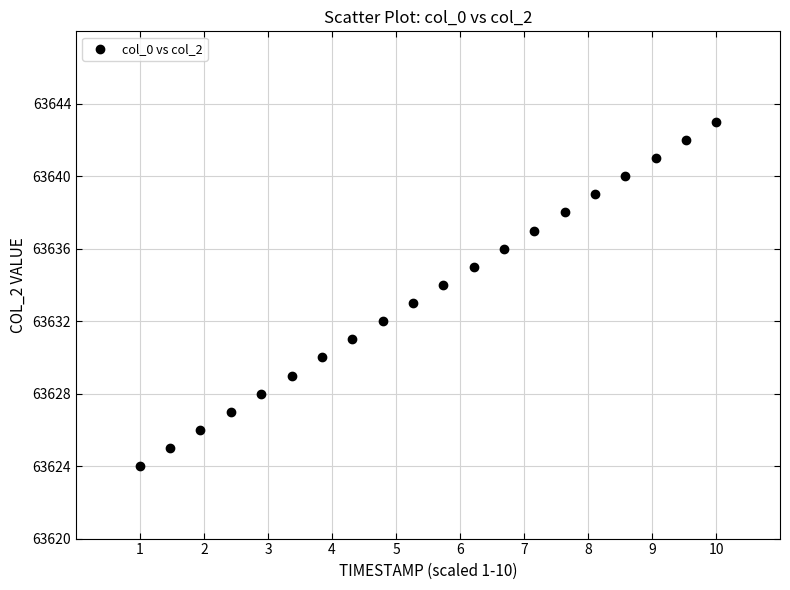

What is the range of Y values (max minus min)?

19